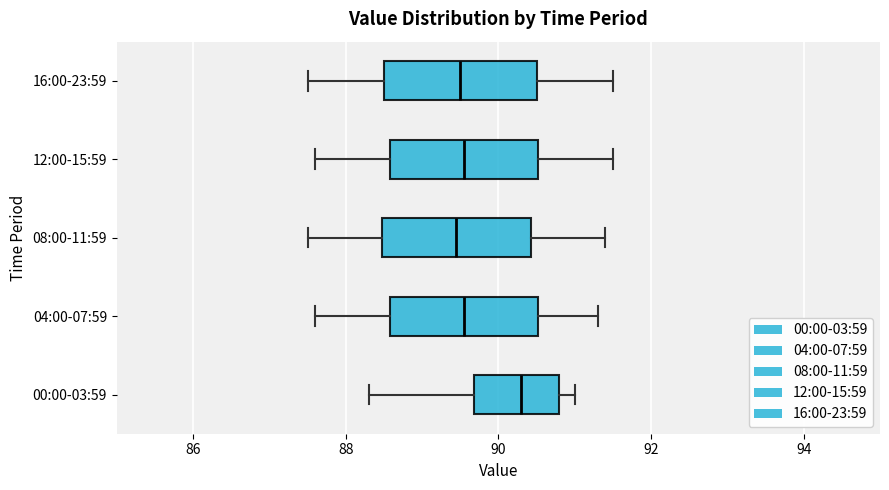

Where does the left whisker of the box for 12:00-15:59 end on the x-axis? The values are not printed on the chart, so give them approximately, as read against the axis.

87.6